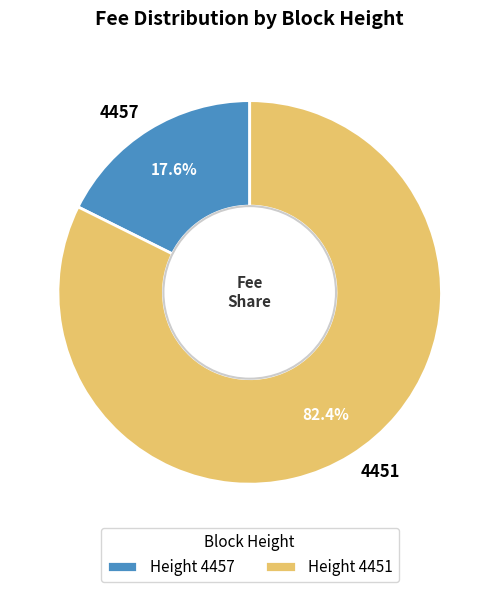

Is there a majority slice in this chart?

Yes